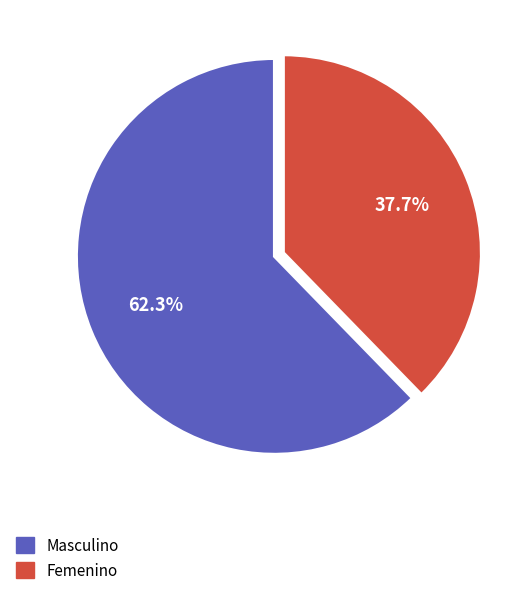

To the nearest percent, what is the average slice percentage?

50%